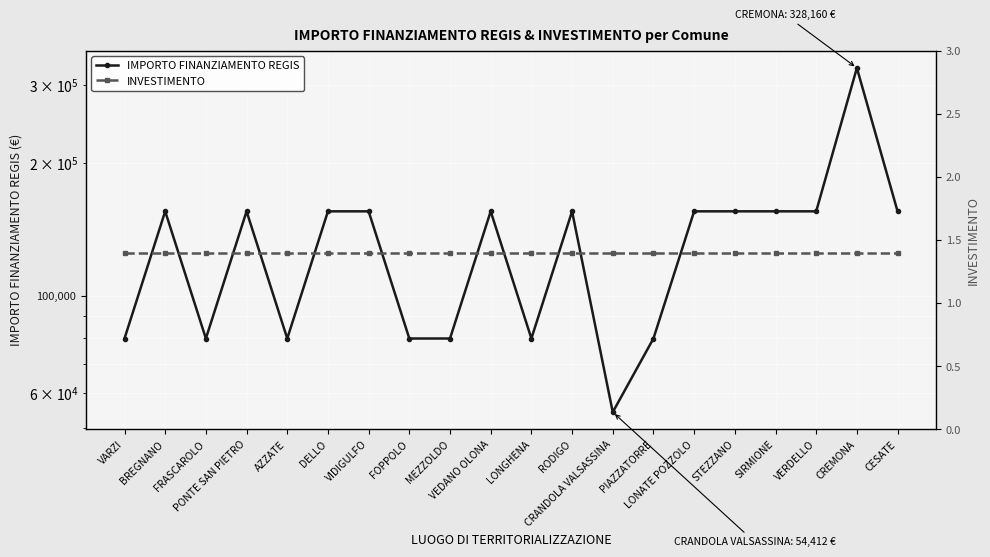

Is the value of INVESTIMENTO at SIRMIONE greater than the value of IMPORTO FINANZIAMENTO REGIS at VARZI?

No